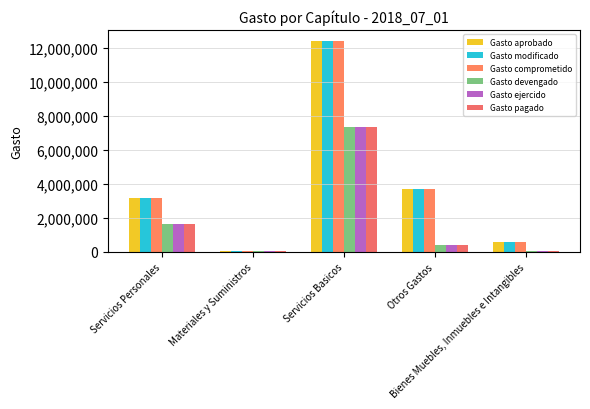

How many categories are shown in the chart?

5